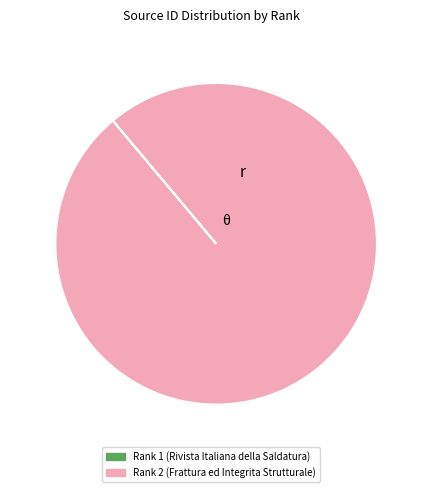

Is Rank 2 (Frattura ed Integrita Strutturale) the majority of the pie?

Yes